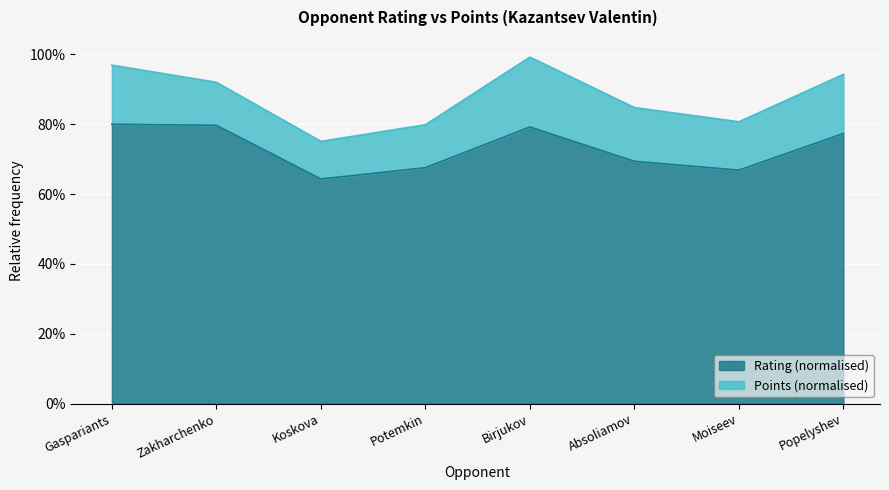

Between Birjukov and Zakharchenko, which is larger?

Zakharchenko